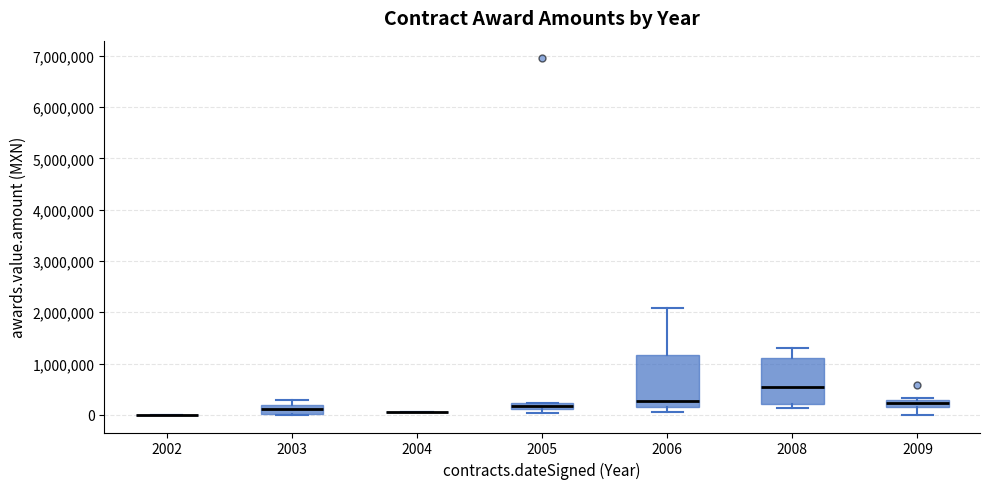

Comparing the boxes themselves (not the whiskers), which one is the tallest?

2006